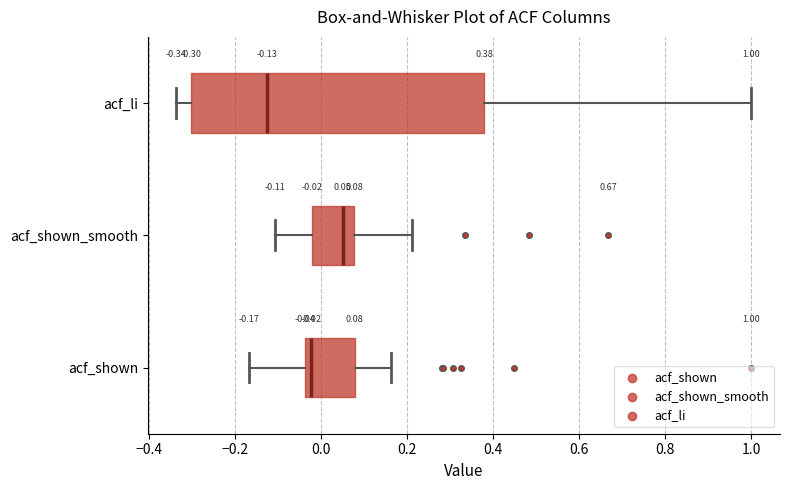

Comparing the boxes themselves (not the whiskers), which one is the widest?

acf_li